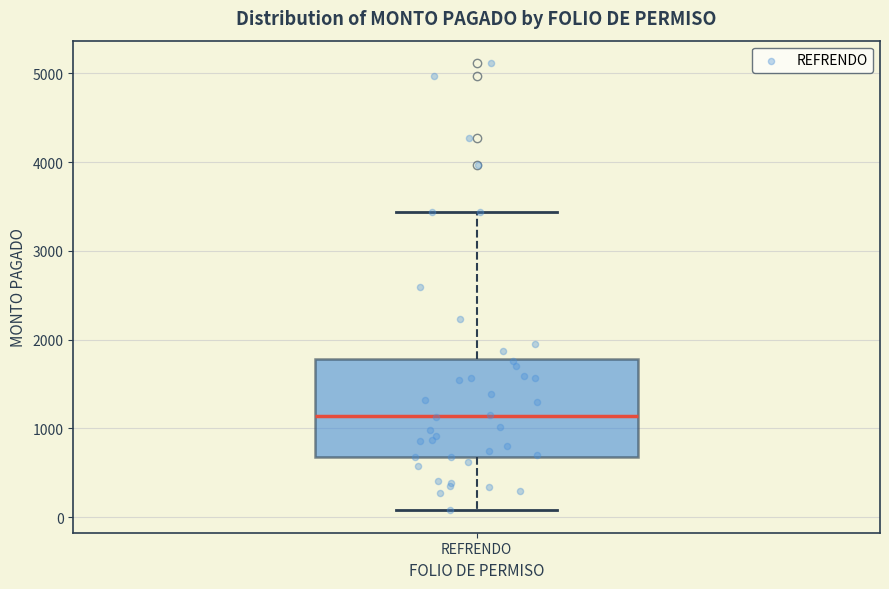

Where is the lower edge of the box for REFRENDO on the y-axis? The values are not printed on the chart, so give them approximately, as read against the axis.

700